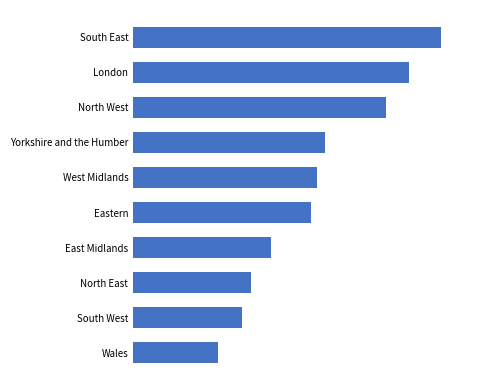

What is the difference between the second highest and second lowest values?

5304